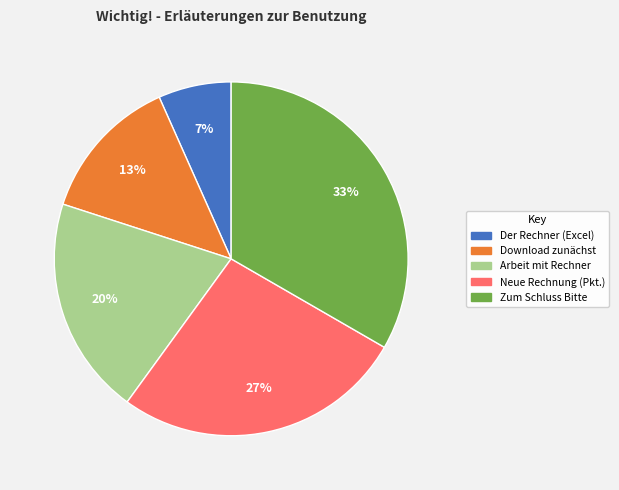

Rank the categories by value from highest to lowest.

Zum Schluss Bitte, Neue Rechnung (Pkt.), Arbeit mit Rechner, Download zunächst, Der Rechner (Excel)